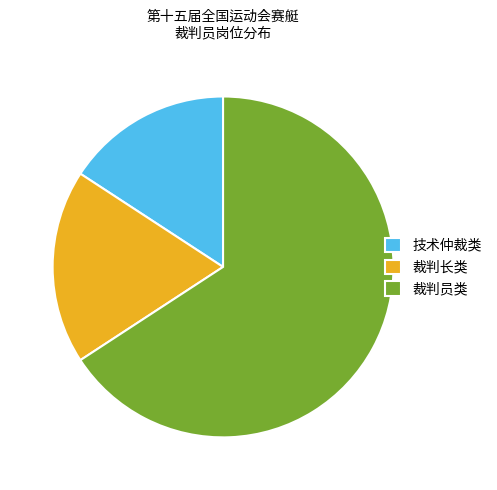

Which slice is the largest?

裁判员类